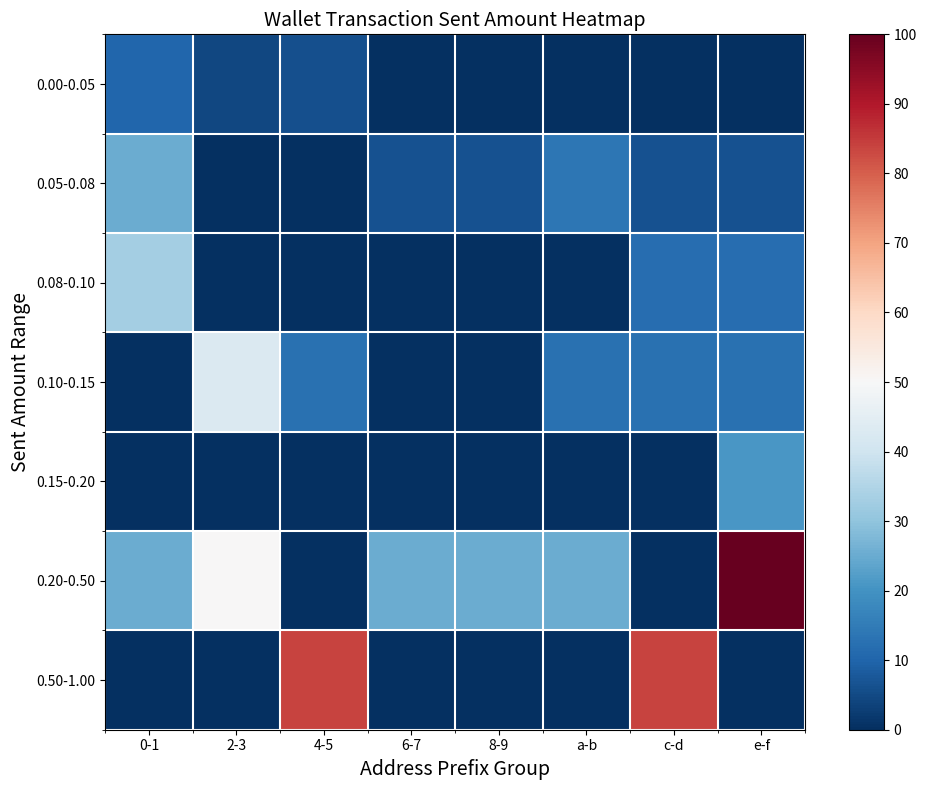

Rank the series by their maximum value, from lowest to highest.

0.00-0.05, 0.15-0.20, 0.05-0.08, 0.08-0.10, 0.10-0.15, 0.50-1.00, 0.20-0.50